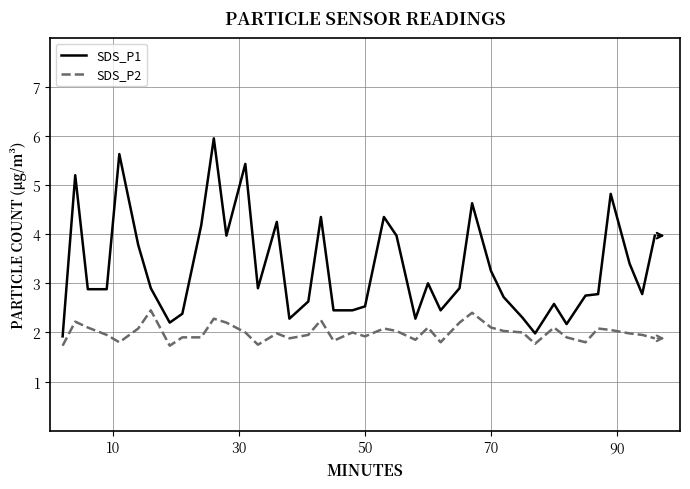

Which series has the largest total across all categories?

SDS_P1